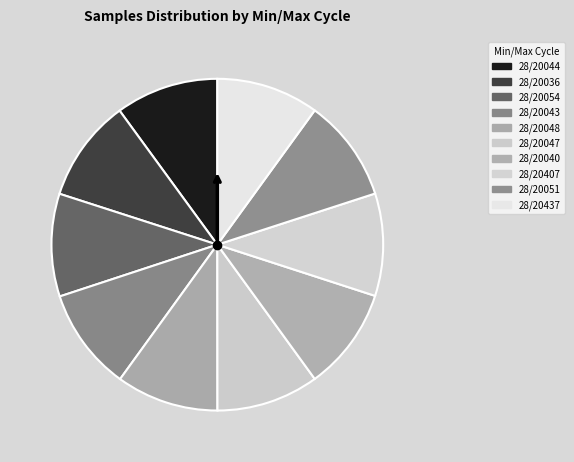

What is the change in value from 28/20036 to 28/20040?

+3585